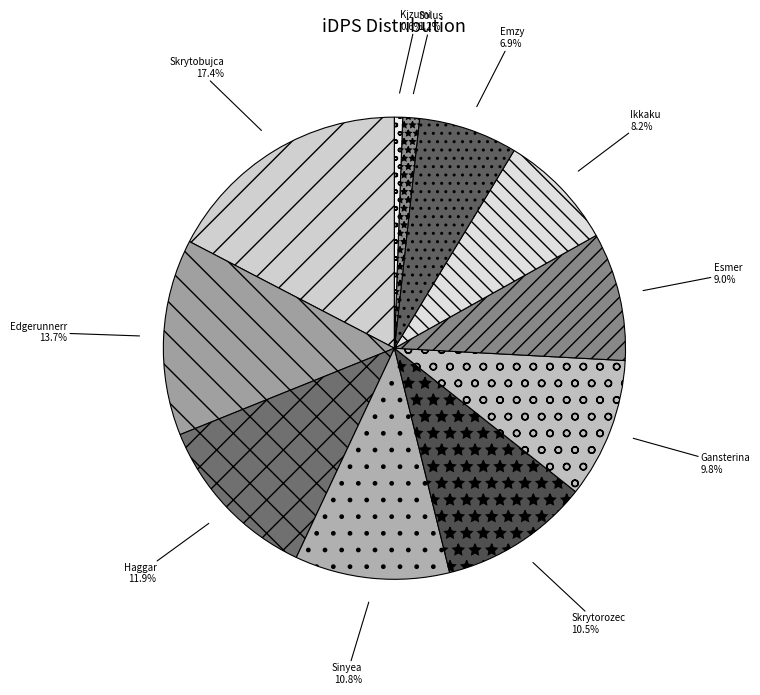

To the nearest percent, what percentage of the pie is Solus?

1%